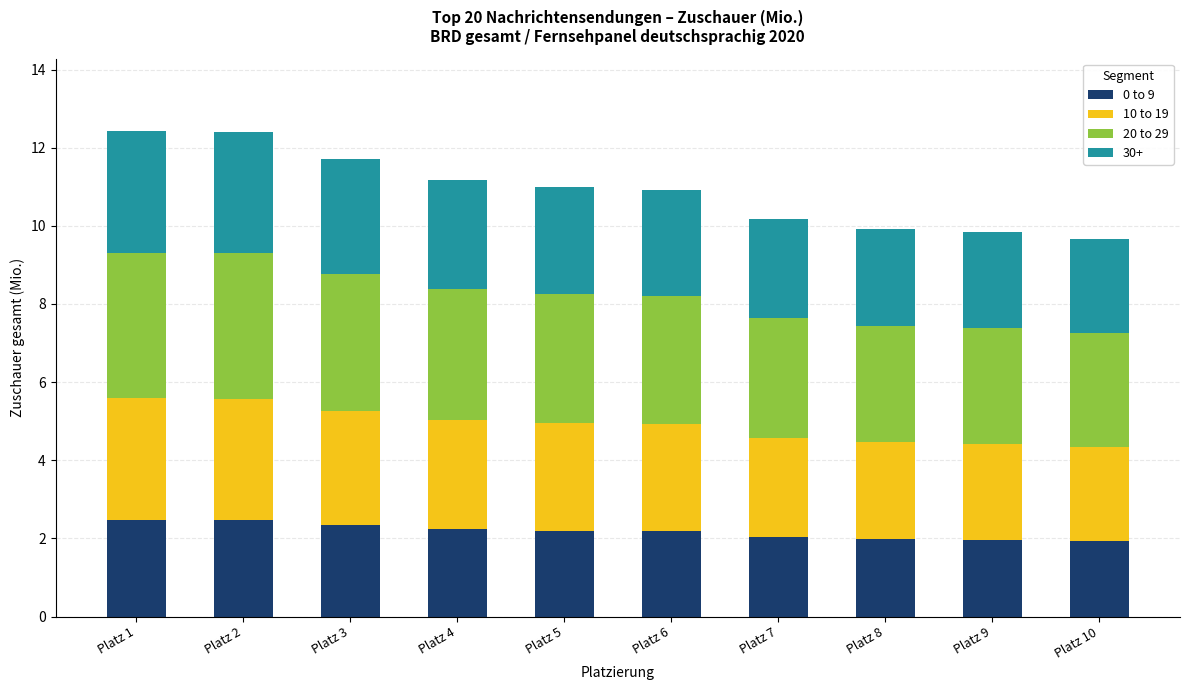

The 0 to 9 series shows 1.1 at Platz 8. True or false?

False